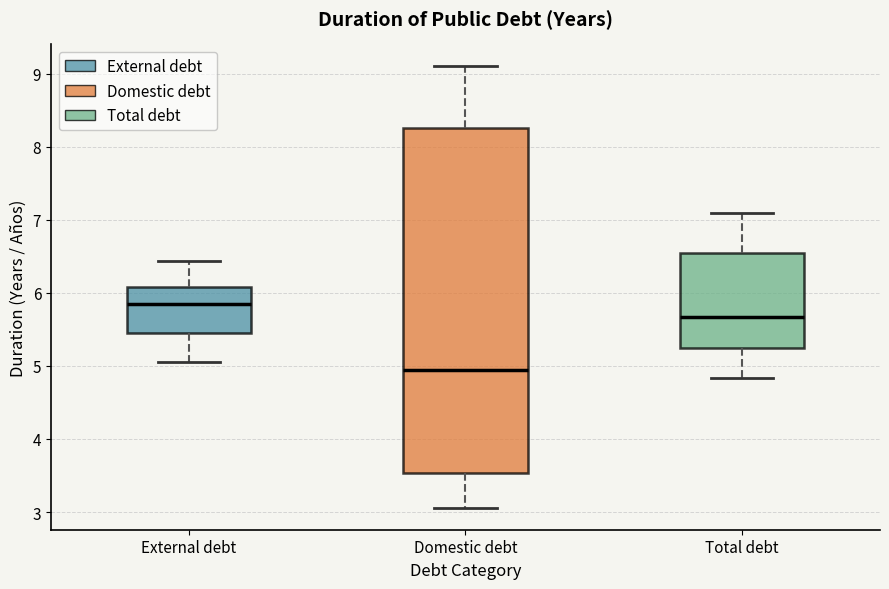

Comparing the boxes themselves (not the whiskers), which one is the tallest?

Domestic debt